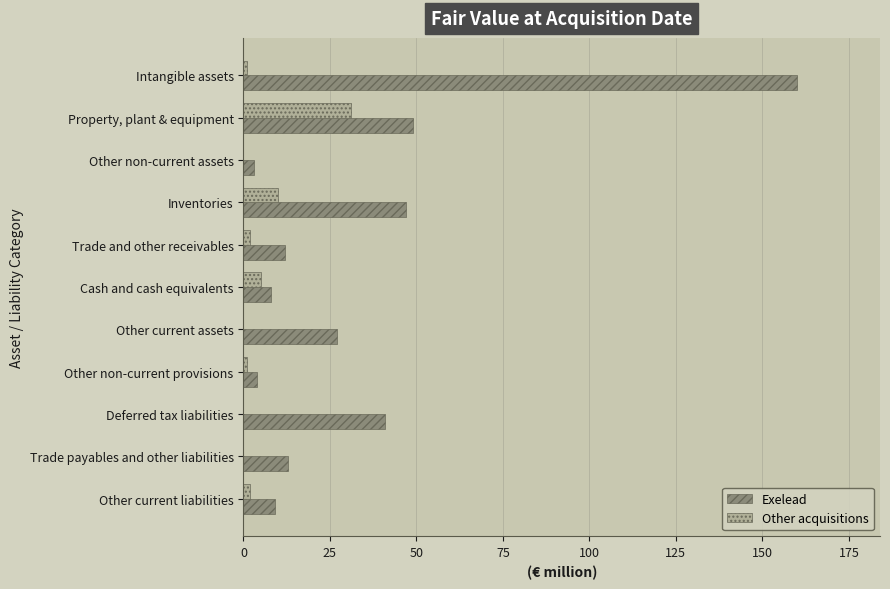

What is the highest value of the Other acquisitions series?

31